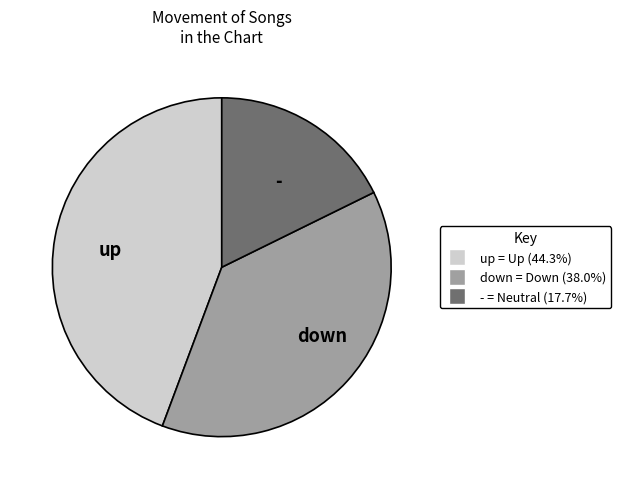

Do - and down together represent more than half of the pie?

Yes